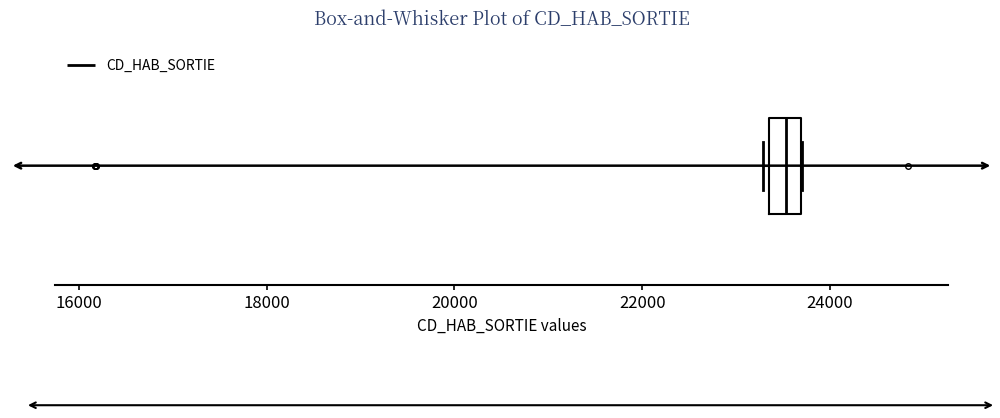

Read this box plot against the x-axis: the position of the median line, the range covered by the box, and the ends of both whiskers. The values are not printed on the chart, so give them approximately, as read against the axis.

median 23600 (inside the box), box 23400 to 23600, whiskers 23200 to 23800